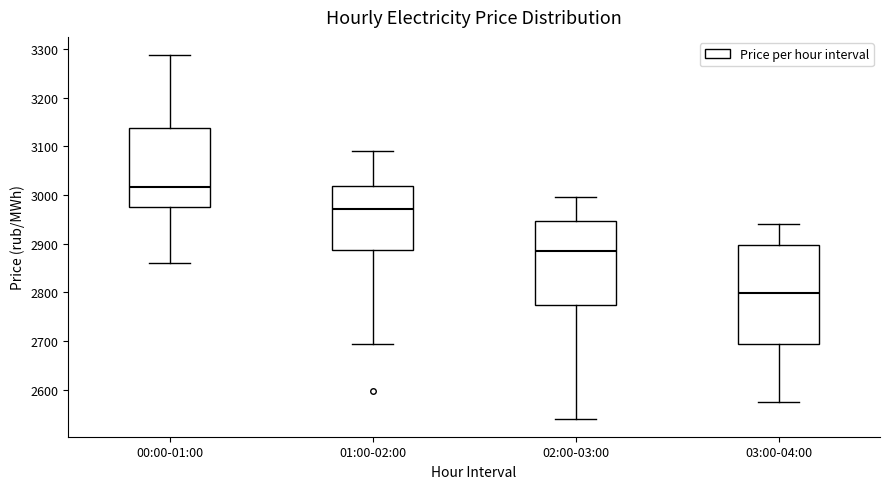

Where is the upper edge of the box for 00:00-01:00 on the y-axis? The values are not printed on the chart, so give them approximately, as read against the axis.

3140